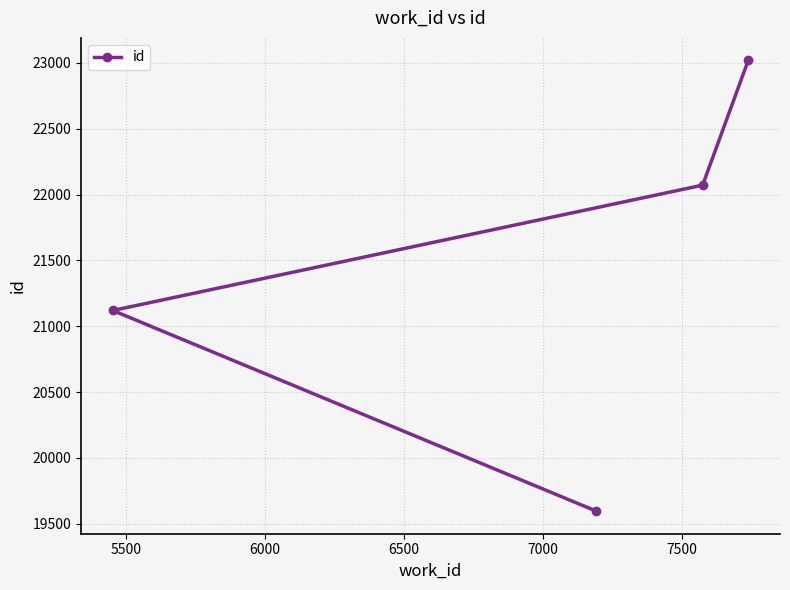

What is the value of the 3rd point from the left?

22072